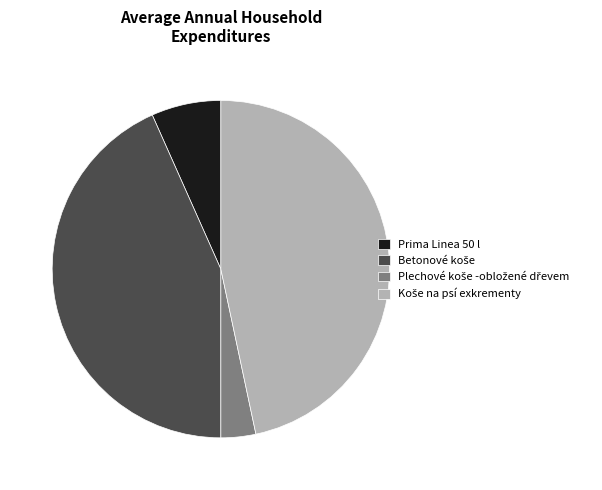

True or false: Prima Linea 50 l accounts for 7% of the total.

True